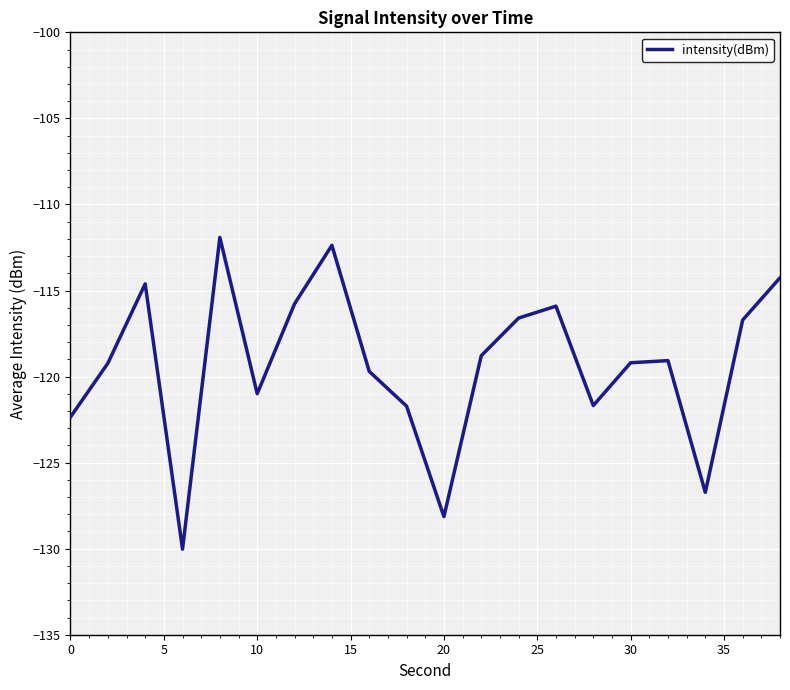

What is the difference between the maximum and minimum values?

18.1